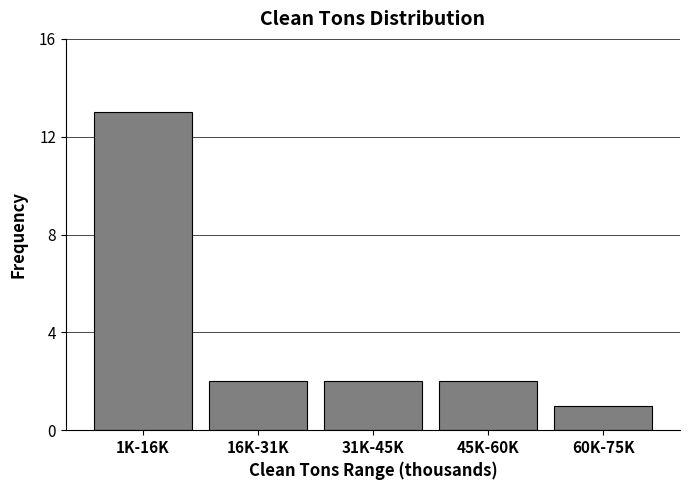

Reading left to right, list all the values displayed in this chart.

13	2	2	2	1